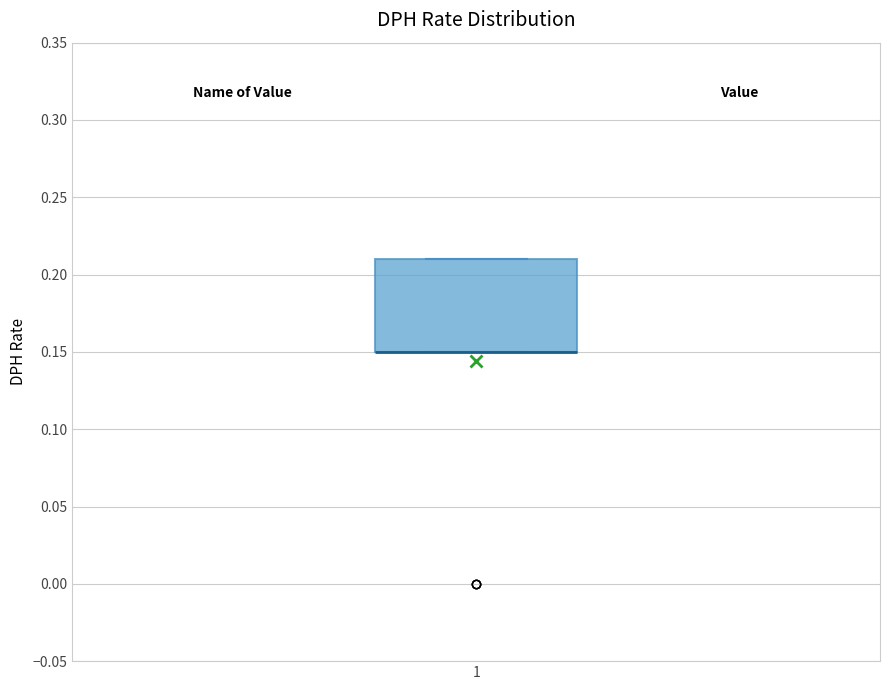

Transcribe this box plot: give where the median line is, the range the box spans, and where the two whiskers end, as read against the y-axis. The values are not printed on the chart, so give them approximately, as read against the axis.

median 0.15 (drawn on the box's lower edge), box 0.15 to 0.21, whiskers 0.15 to 0.21